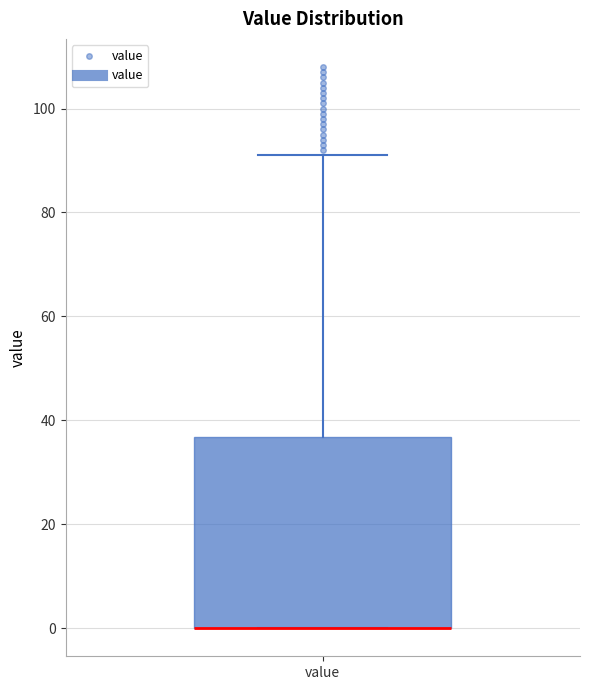

Transcribe this box plot: give where the median line is, the range the box spans, and where the two whiskers end, as read against the y-axis. The values are not printed on the chart, so give them approximately, as read against the axis.

median 0 (drawn on the box's lower edge), box 0 to 36, whiskers 0 to 92